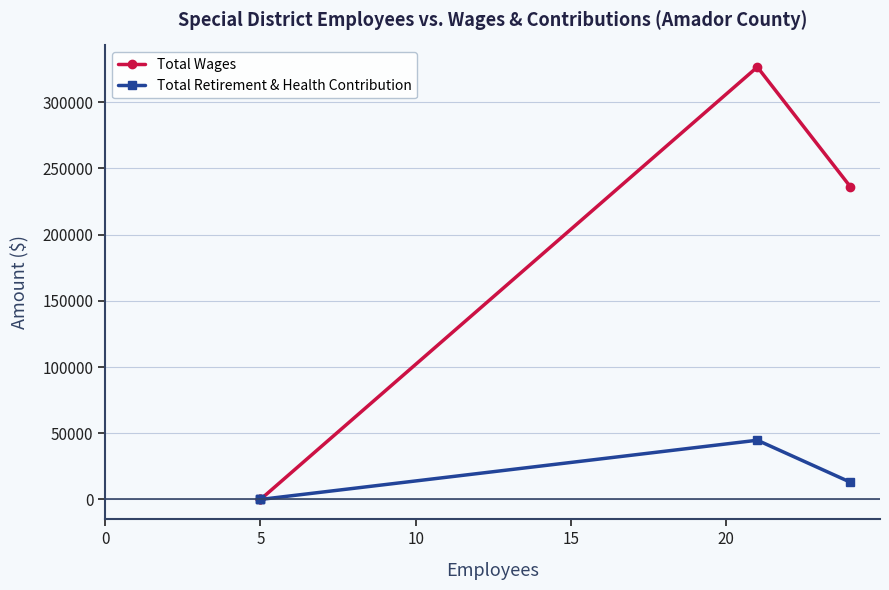

Is the value of Total Wages at 5 greater than the value of Total Retirement & Health Contribution at 5?

No